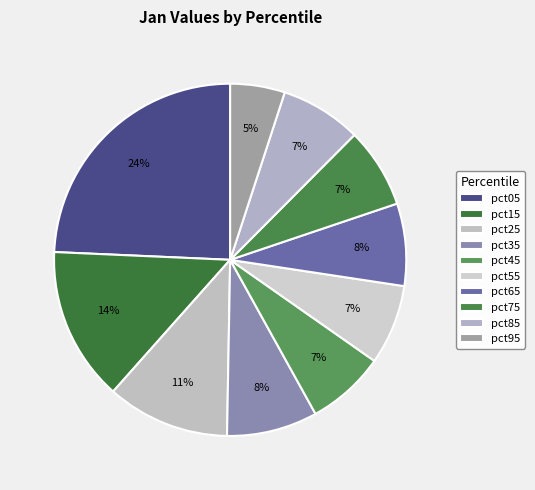

Approximately how many times larger is the value at pct05 compared to pct15?

1.7